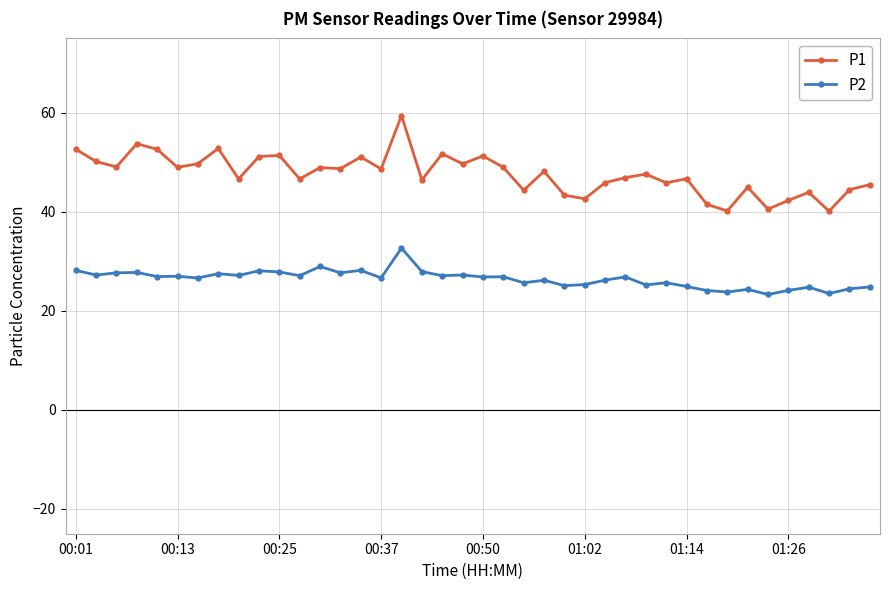

List the series in order of their overall mean, highest first.

P1, P2